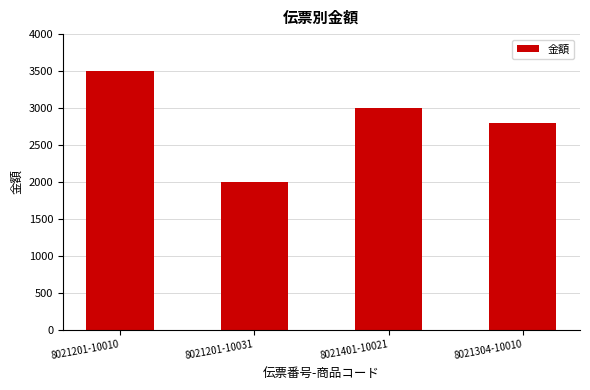

List the labels in order of value, largest first.

8021201-10010, 8021401-10021, 8021304-10010, 8021201-10031